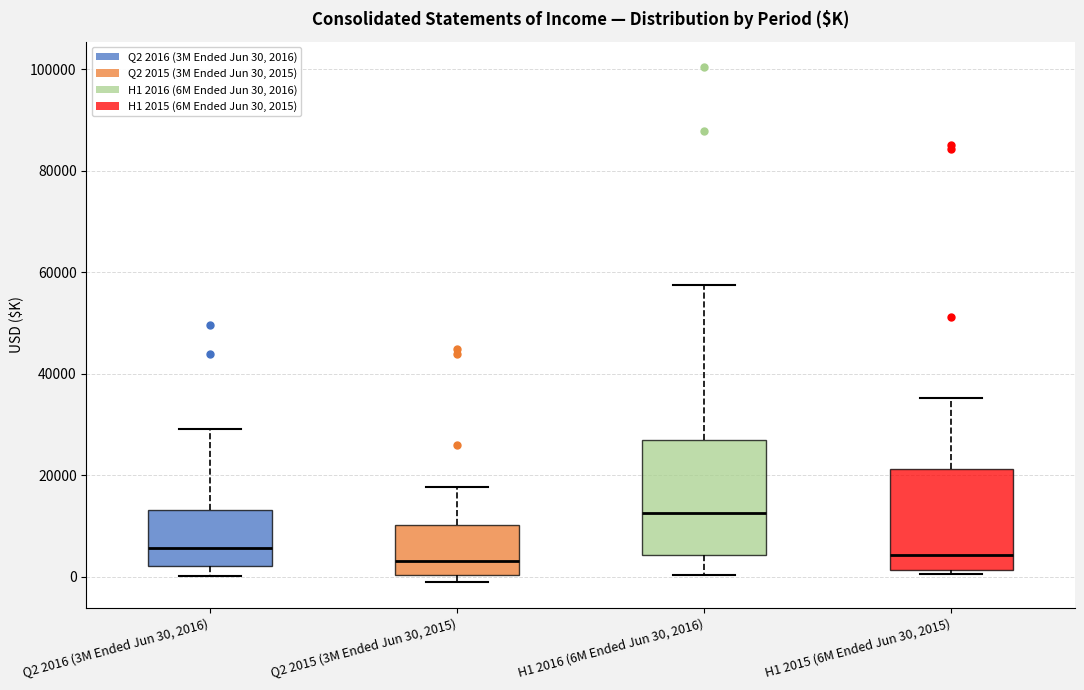

Reading left to right, transcribe this box plot: for each box, give where its median line is, the range the box spans, and where its two whiskers end, as read against the y-axis. The values are not printed on the chart, so give them approximately, as read against the axis.

Q2 2016 (3M Ended Jun 30, 2016): median 6000, box 2000 to 14000, whiskers 0 to 30000
Q2 2015 (3M Ended Jun 30, 2015): median 4000, box 0 to 10000, whiskers -2000 to 18000
H1 2016 (6M Ended Jun 30, 2016): median 12000, box 4000 to 26000, whiskers 0 to 58000
H1 2015 (6M Ended Jun 30, 2015): median 4000, box 2000 to 22000, whiskers 0 to 36000